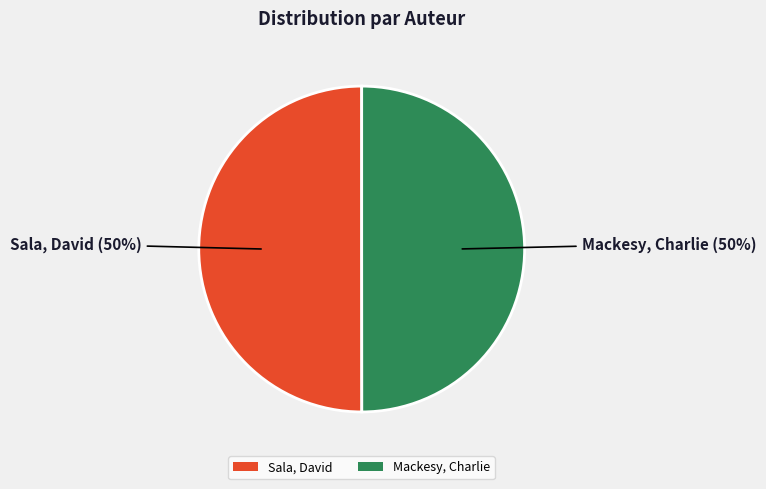

What is the ratio of the value at Sala, David to the value at Mackesy, Charlie?

1.0